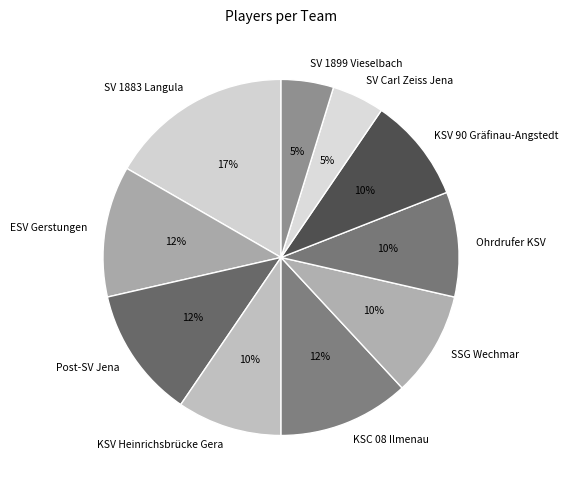

Do SV 1899 Vieselbach and KSV Heinrichsbrücke Gera together represent more than half of the pie?

No